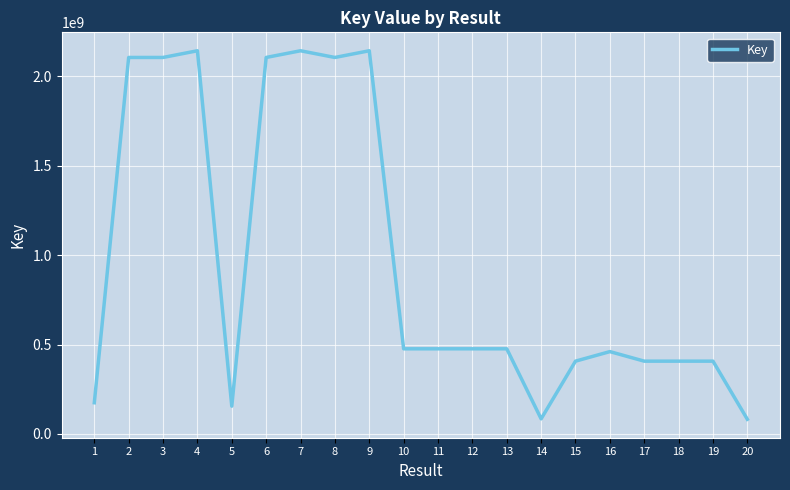

What is the difference between the values at 6 and 18?

1697050840